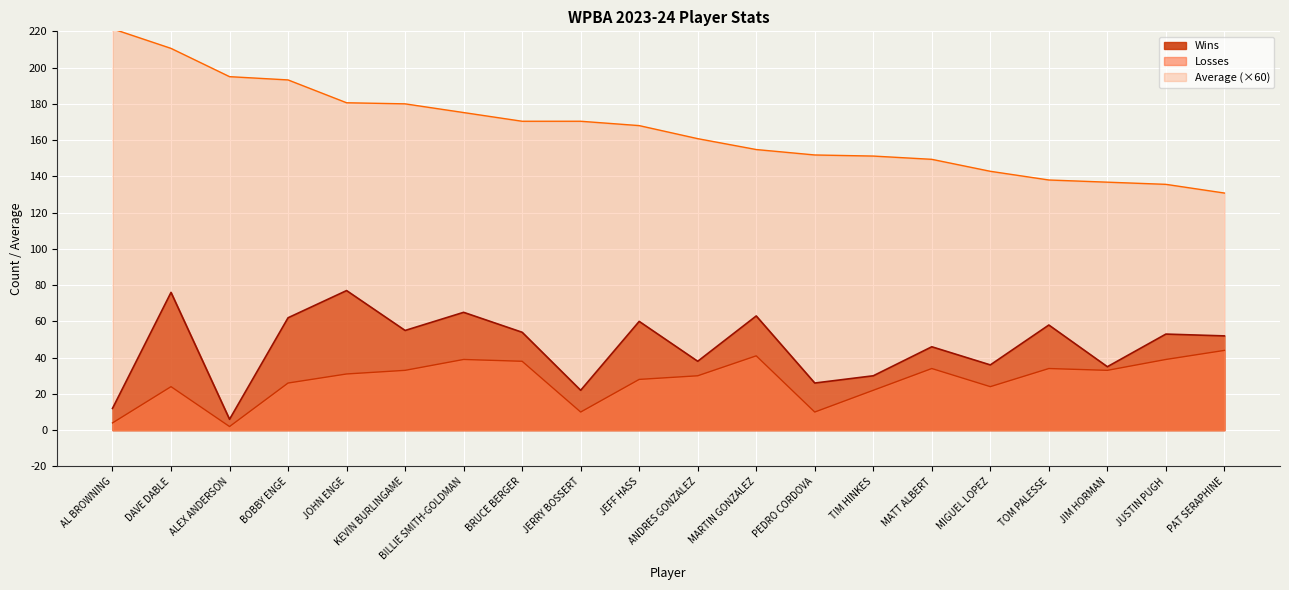

Is it true that Wins equals 3.8 at ALEX ANDERSON?

False